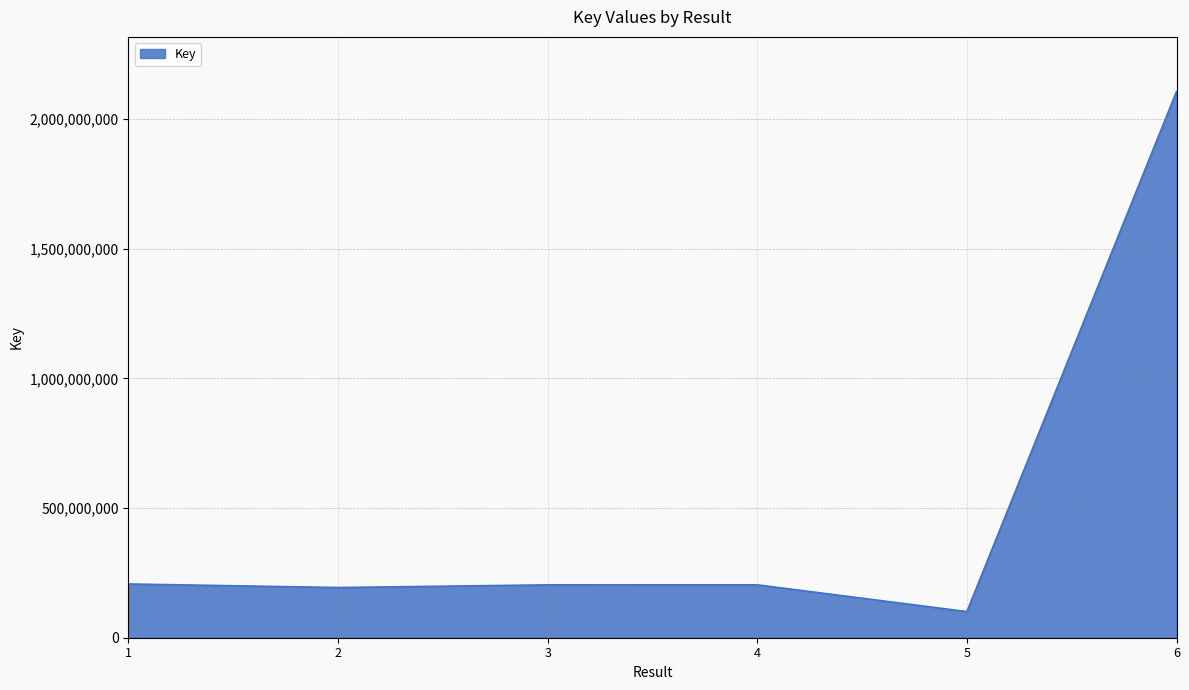

What is the sum of the values at 6 and 1?

2314011497